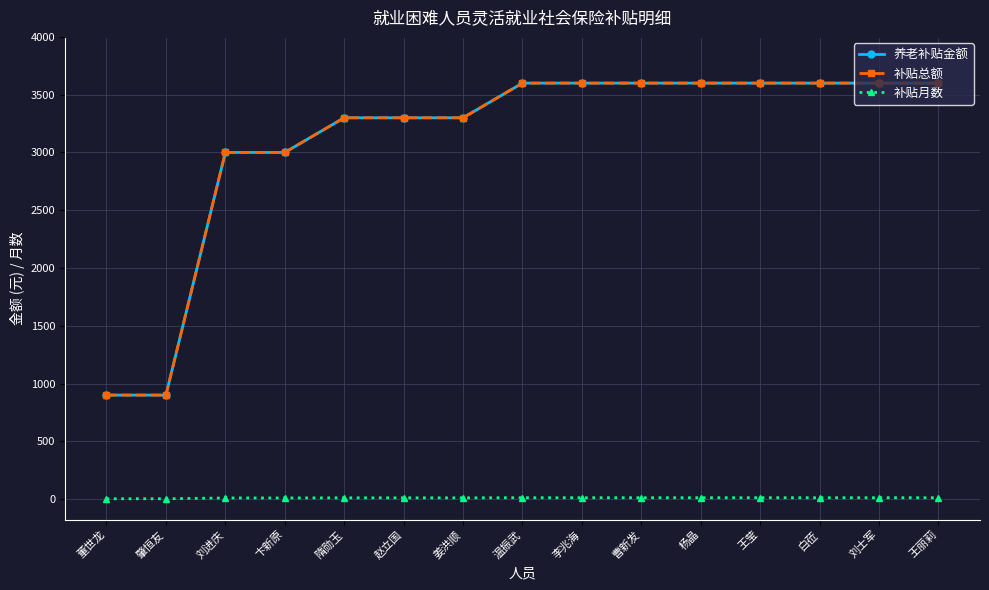

How many data points does each series have?

15